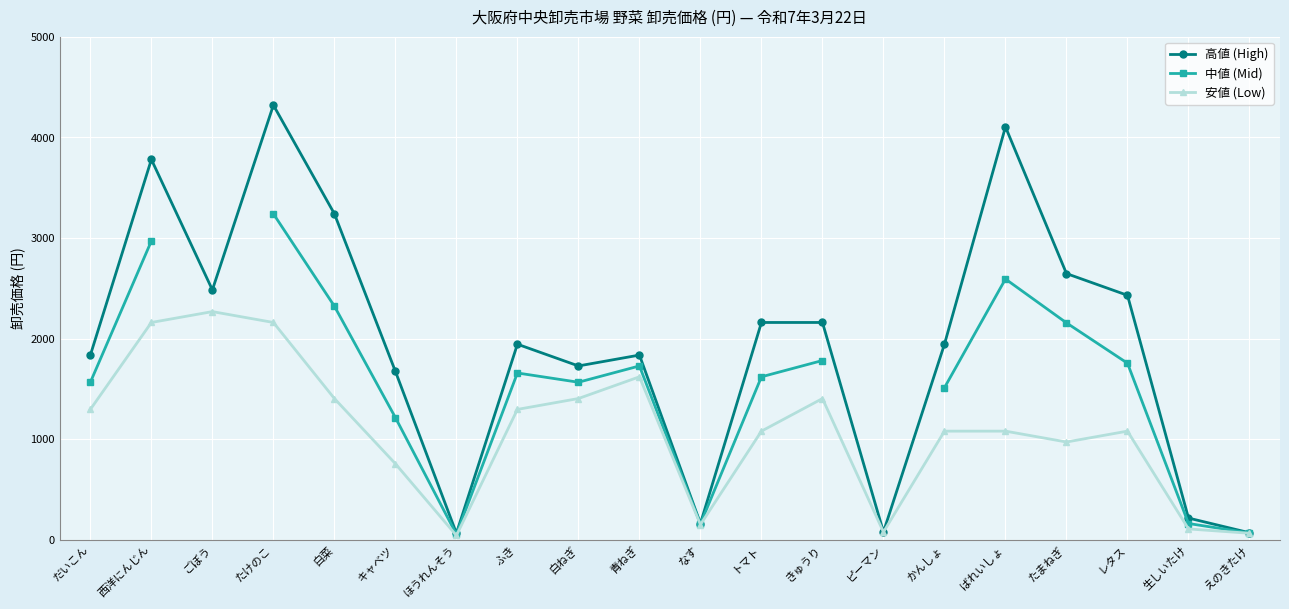

At how many categories does at least one series exceed 3172?

4